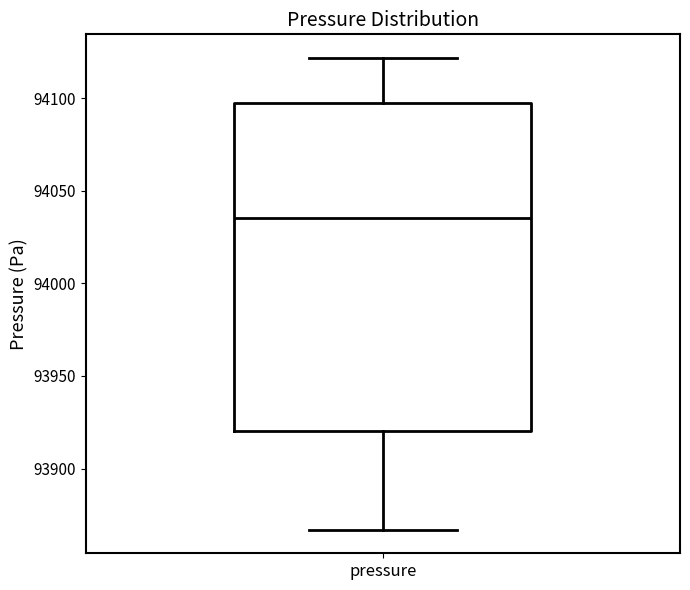

Read this box plot against the y-axis: the position of the median line, the range covered by the box, and the ends of both whiskers. The values are not printed on the chart, so give them approximately, as read against the axis.

median 94035, box 93920 to 94095, whiskers 93865 to 94120